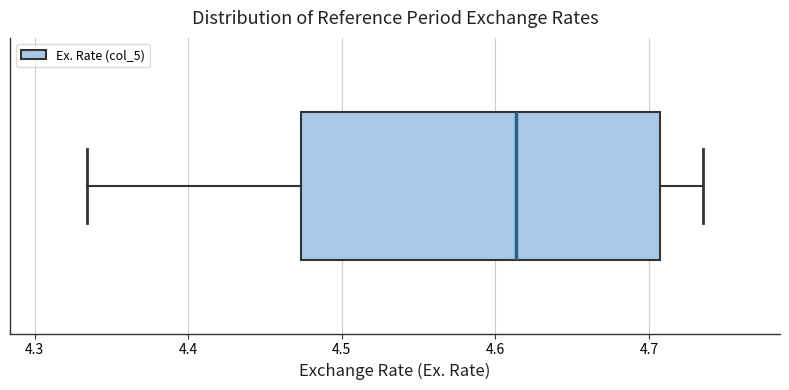

Transcribe this box plot: give where the median line is, the range the box spans, and where the two whiskers end, as read against the x-axis. The values are not printed on the chart, so give them approximately, as read against the axis.

median 4.61, box 4.47 to 4.71, whiskers 4.33 to 4.74